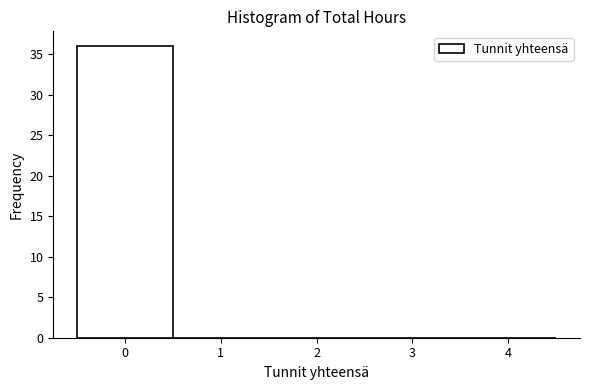

Reading left to right, list every bar in this chart as the range it spans on the x-axis followed by its height. The values are not printed on the chart, so give them approximately, as read against the axis.

-0.5 to 0.5: 36
0.5 to 1.5: 0
1.5 to 2.5: 0
2.5 to 3.5: 0
3.5 to 4.5: 0